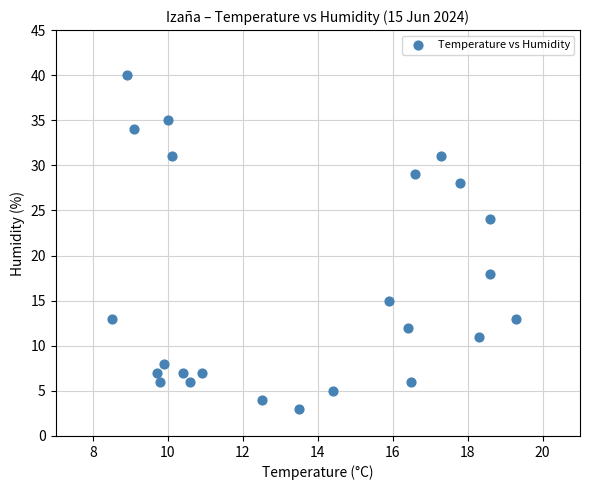

What is the range of Y values (max minus min)?

37